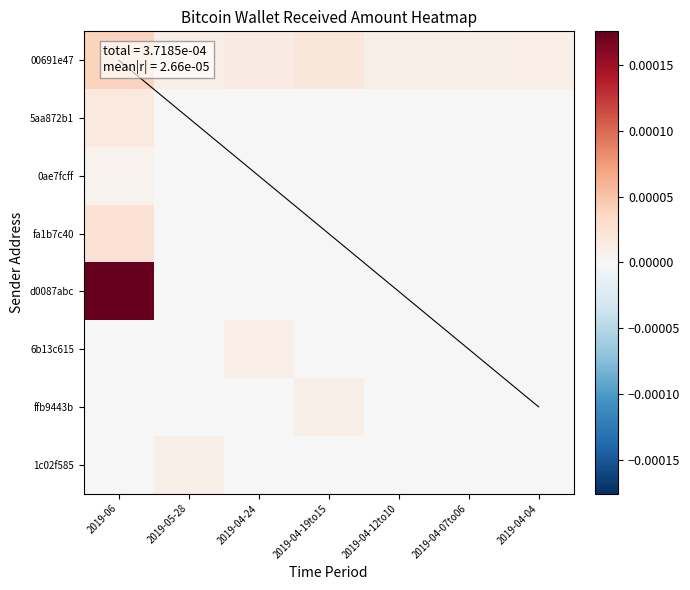

List the series in order of their peak value, highest first.

d0087abc, 00691e47, fa1b7c40, 5aa872b1, 6b13c615, 1c02f585, ffb9443b, 0ae7fcff